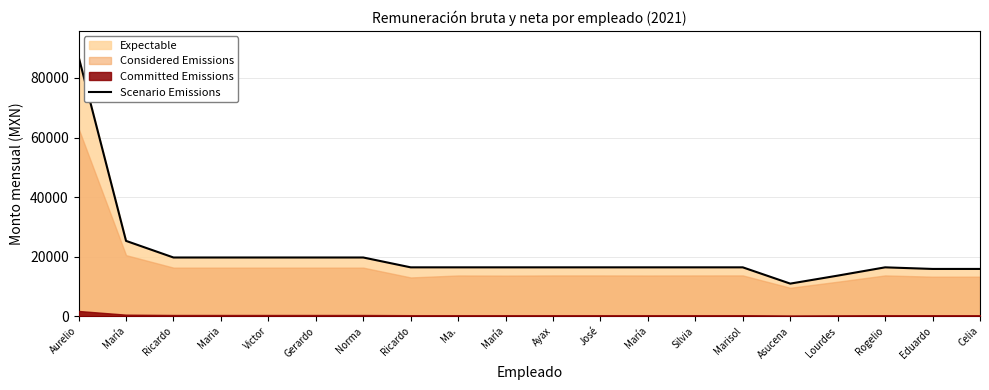

Rank the categories by value from highest to lowest.

Aurelio, María, Ricardo, Maria, Victor, Gerardo, Norma, Ricardo, Ma., María, José, María, Silvia, Marisol, Rogelio, Ayax, Eduardo, Celia, Lourdes, Asucena